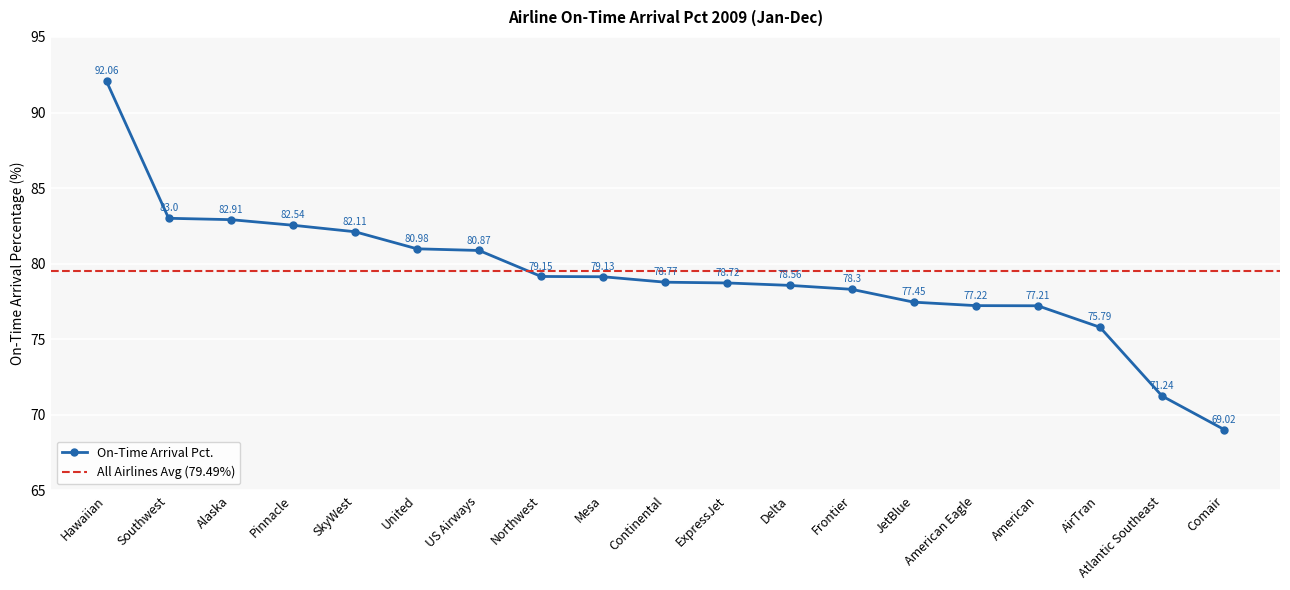

At which category does the chart reach its minimum across all series?

Comair